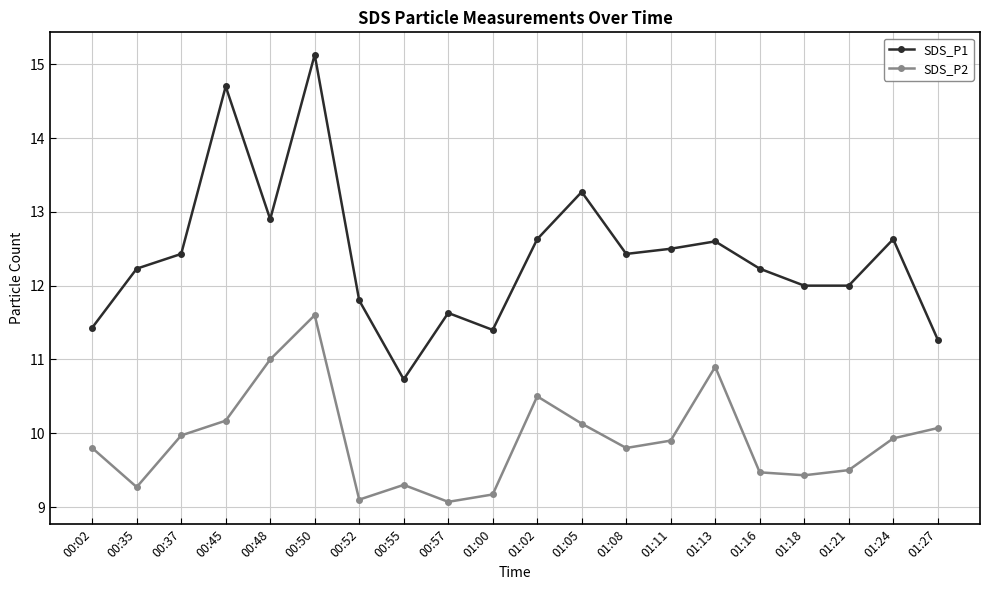

At which category does the chart reach its peak across all series?

00:50